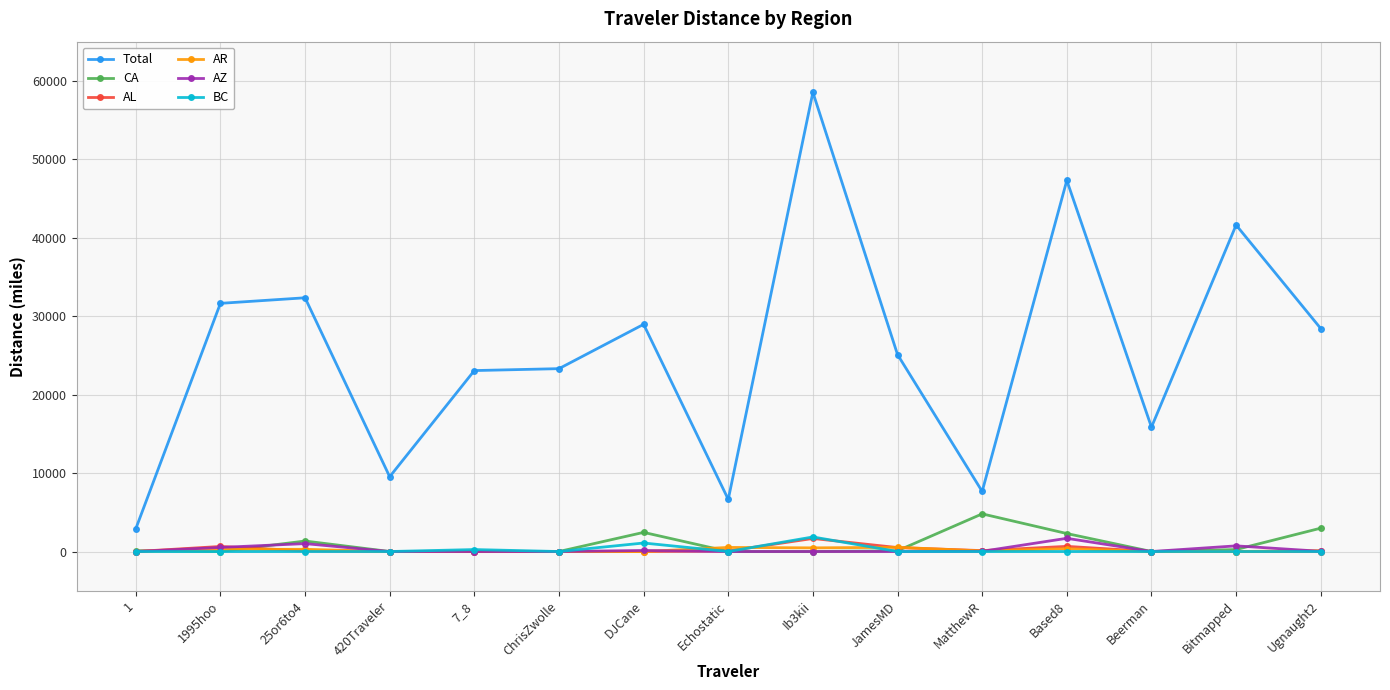

What position from the right is Bitmapped?

2